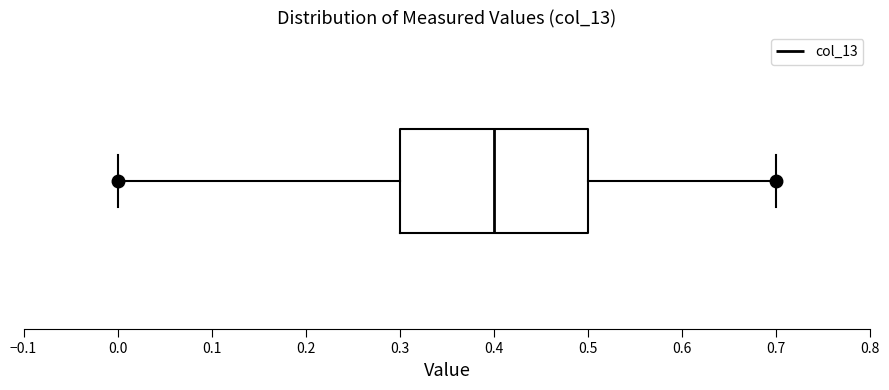

Transcribe this box plot: give where the median line is, the range the box spans, and where the two whiskers end, as read against the x-axis. The values are not printed on the chart, so give them approximately, as read against the axis.

median 0.4, box 0.3 to 0.5, whiskers 0.0 to 0.7